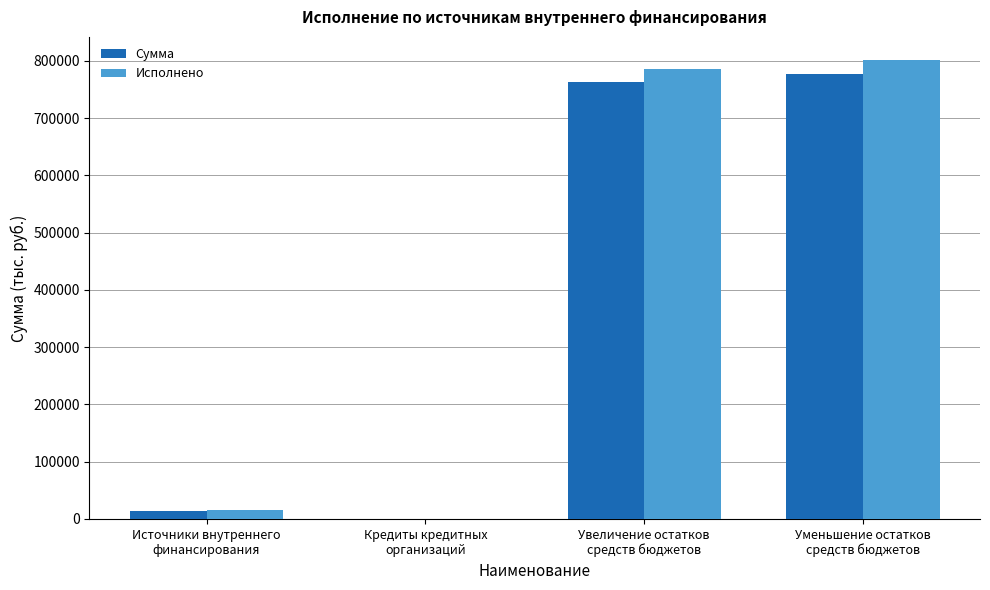

Count the number of categories in the chart.

4